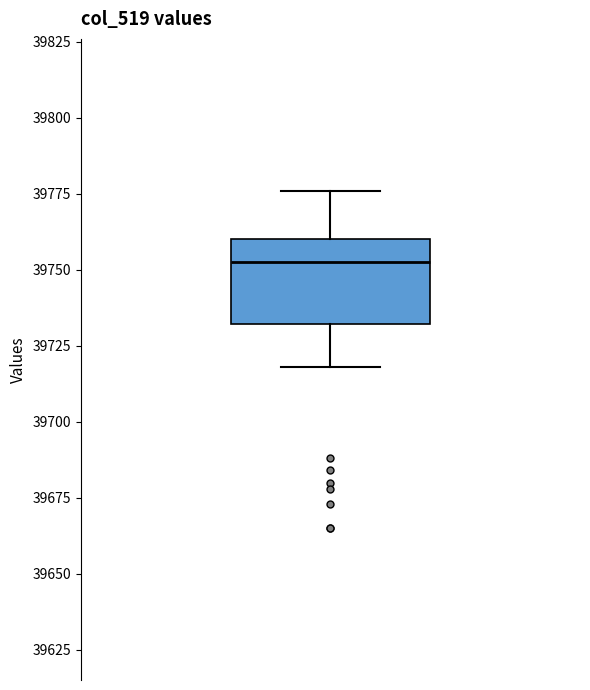

Where does the lower whisker of the box end on the y-axis? The values are not printed on the chart, so give them approximately, as read against the axis.

39720